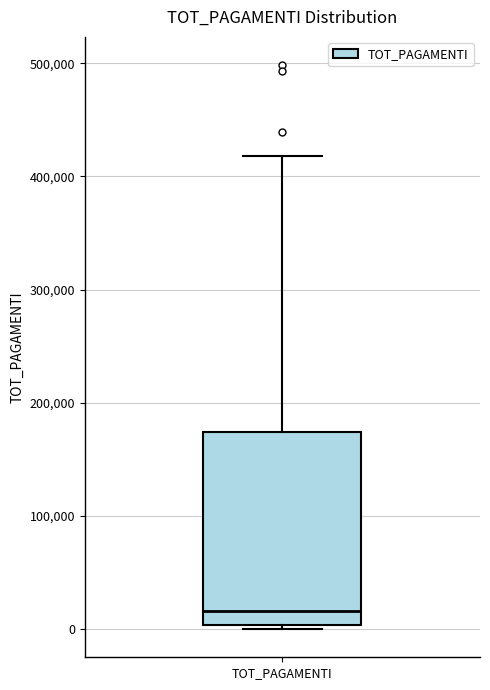

Where does the upper whisker of the box for TOT_PAGAMENTI end on the y-axis? The values are not printed on the chart, so give them approximately, as read against the axis.

420000